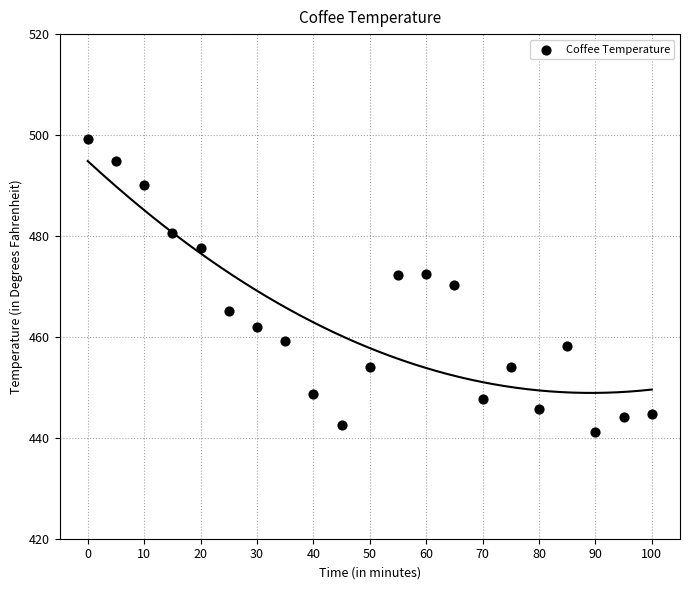

What is the range of Y values (max minus min)?

58.2